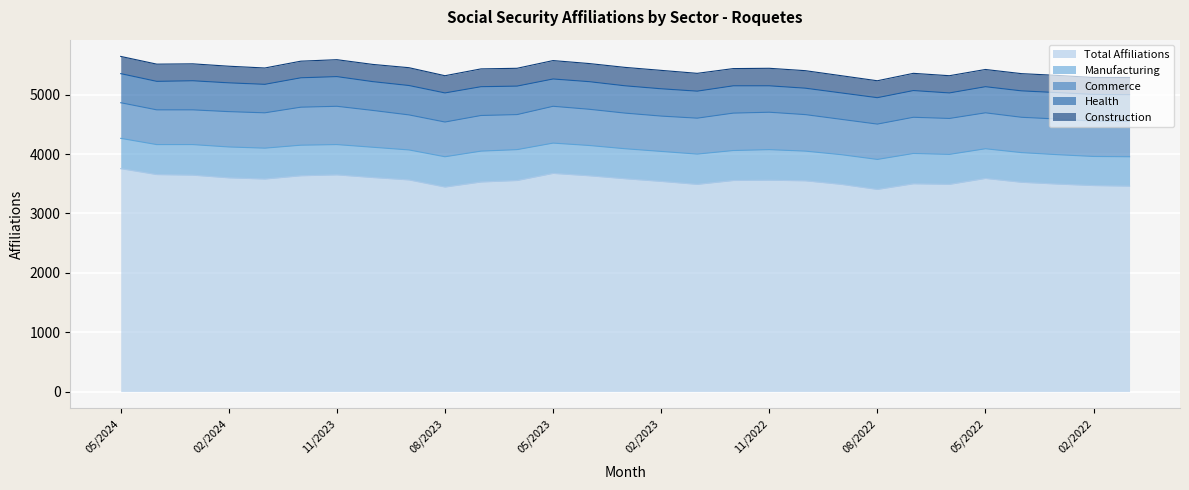

List the labels in order of Manufacturing value, smallest first.

02/2022, 03/2022, 01/2022, 10/2022, 09/2022, 05/2022, 04/2022, 04/2024, 09/2023, 03/2023, 02/2023, 12/2022, 08/2022, 06/2022, 05/2024, 11/2023, 10/2023, 08/2023, 05/2023, 04/2023, 01/2023, 07/2022, 03/2024, 12/2023, 11/2022, 02/2024, 01/2024, 07/2023, 06/2023